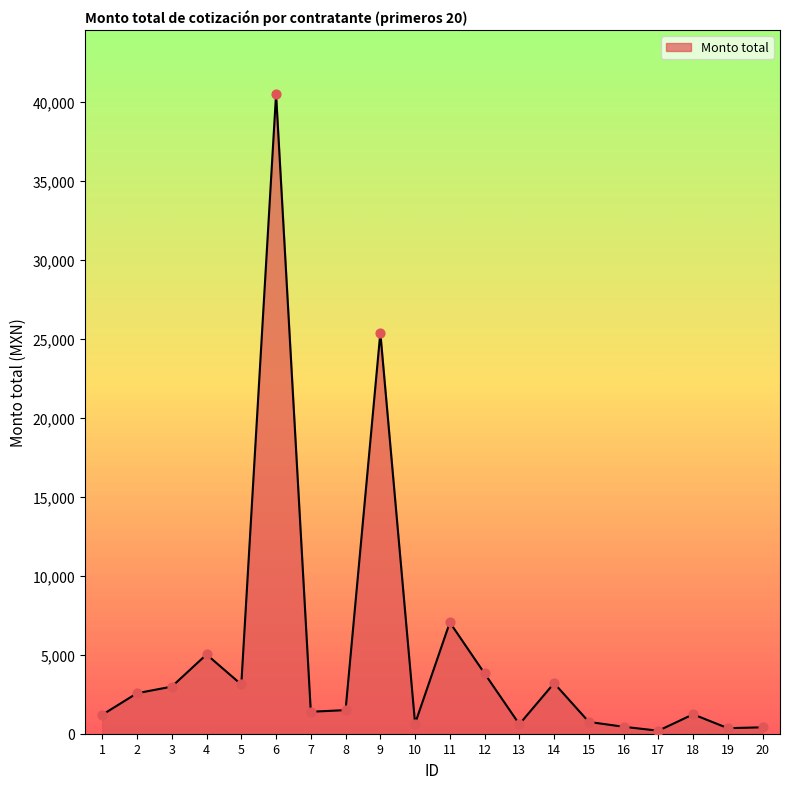

What is the change in value from 4 to 12?

-1203.5